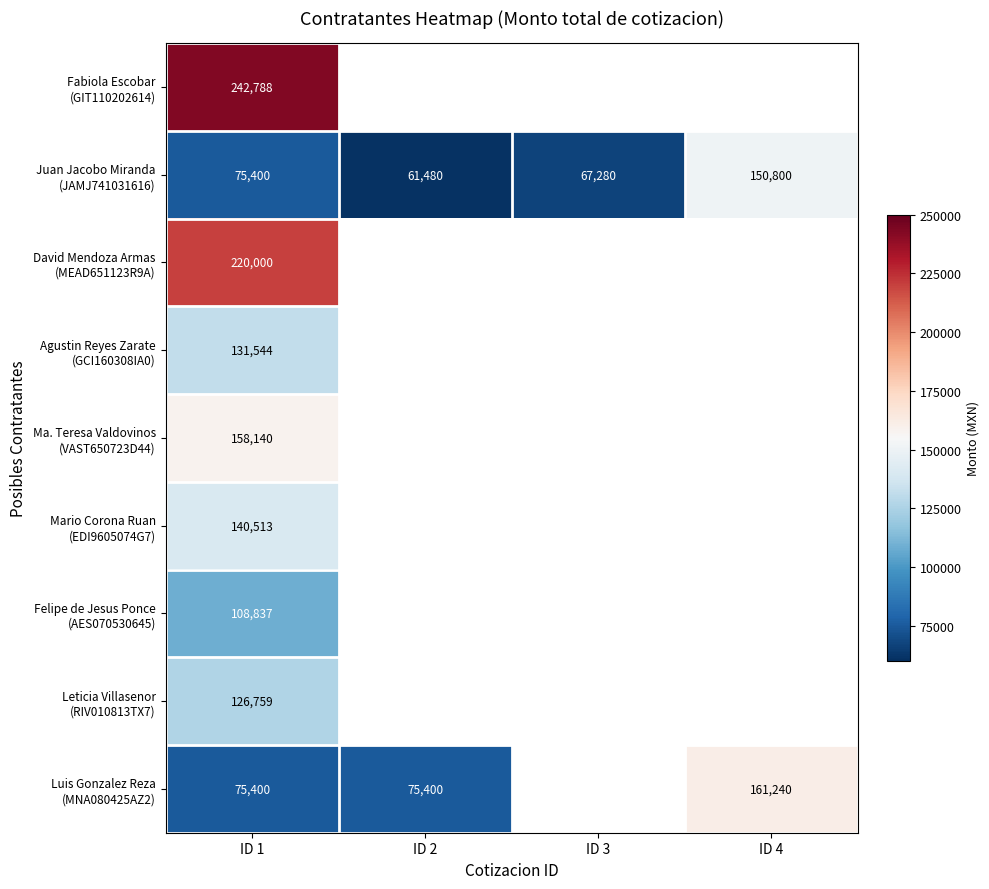

Where is Agustin Reyes Zarate (GCI160308IA0) nearest to the value 131544?

ID 1